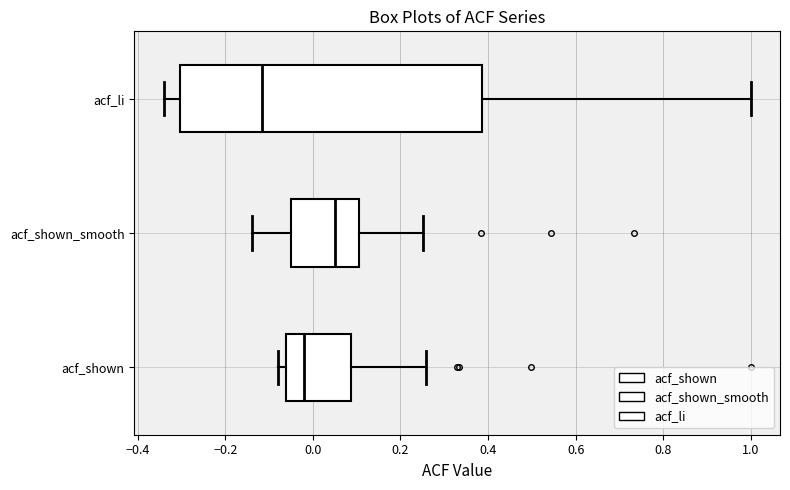

Where is the right edge of the box for acf_shown_smooth on the x-axis? The values are not printed on the chart, so give them approximately, as read against the axis.

0.10